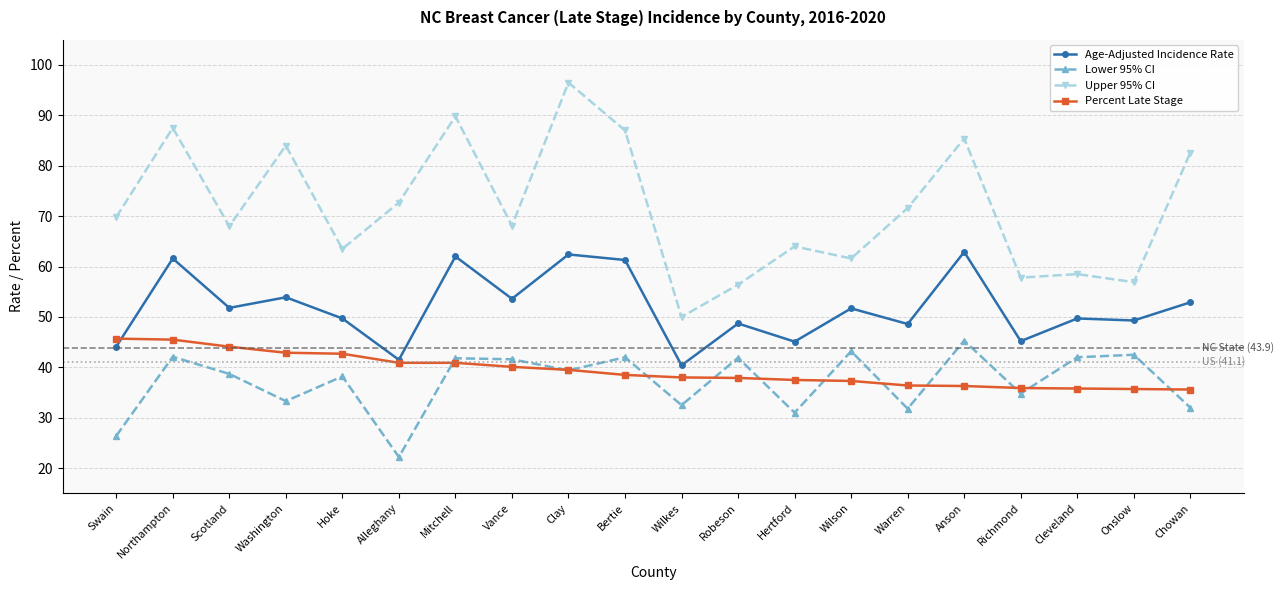

Which series has the widest spread of values?

Upper 95% CI